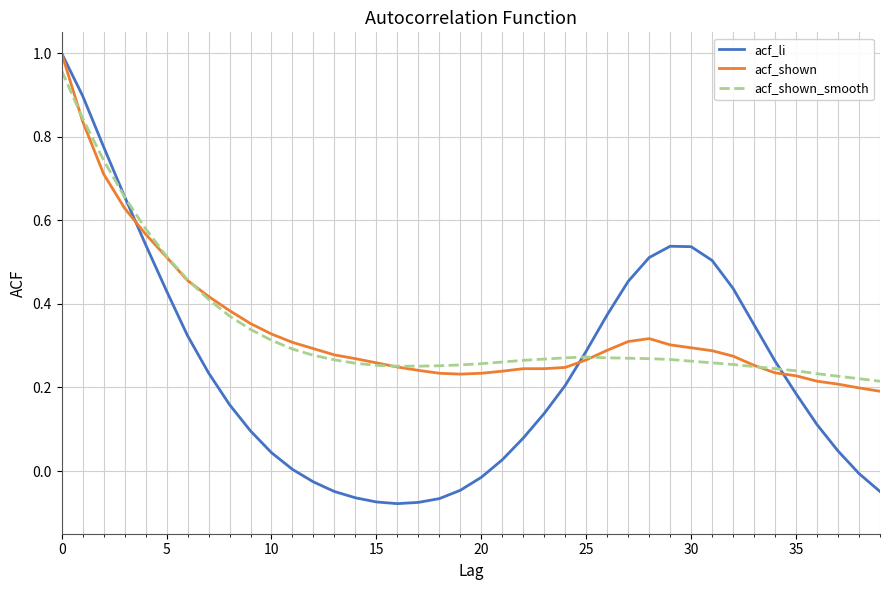

Which series has the widest spread of values?

acf_li